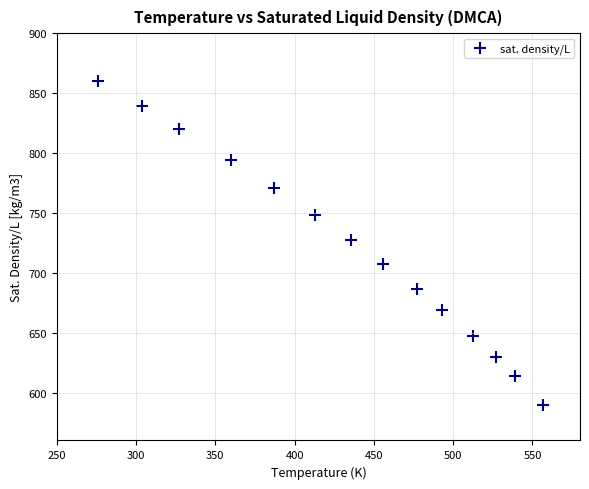

What is the range of X values (max minus min)?

280.8